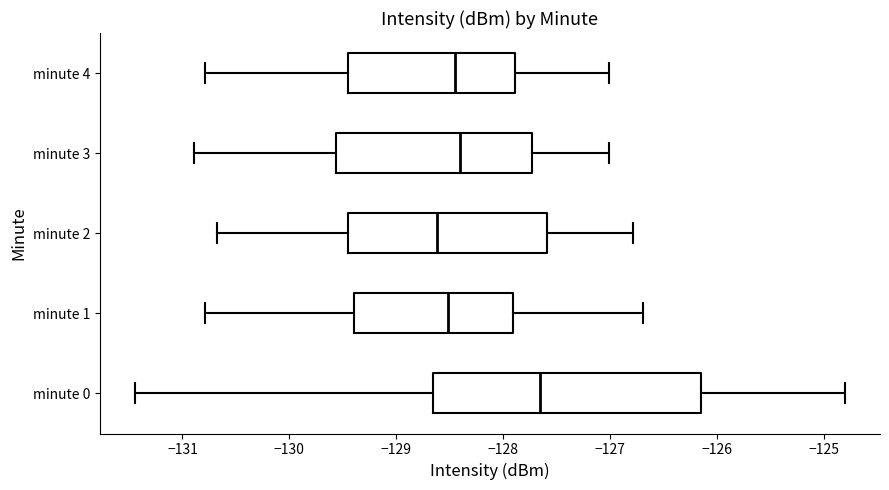

Reading bottom to top, read every box against the x-axis: the position of its median line, the range the box covers, and the ends of its whiskers. The values are not printed on the chart, so give them approximately, as read against the axis.

minute 0: median -127.7, box -128.7 to -126.2, whiskers -131.4 to -124.8
minute 1: median -128.5, box -129.4 to -127.9, whiskers -130.8 to -126.7
minute 2: median -128.6, box -129.5 to -127.6, whiskers -130.7 to -126.8
minute 3: median -128.4, box -129.6 to -127.7, whiskers -130.9 to -127.0
minute 4: median -128.5, box -129.5 to -127.9, whiskers -130.8 to -127.0